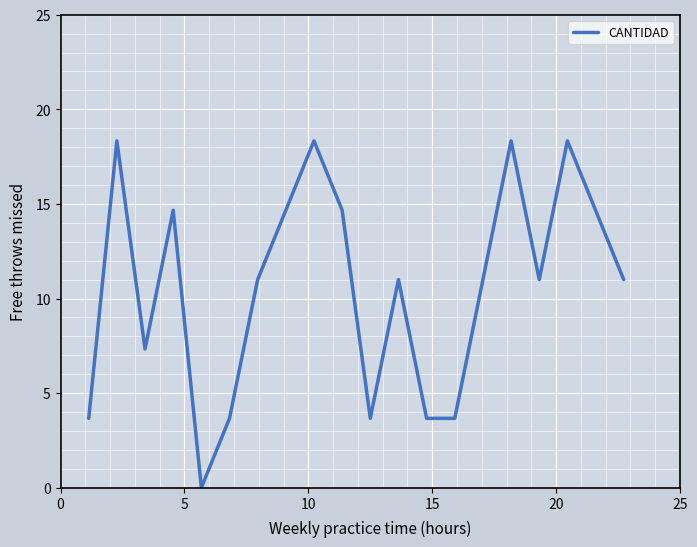

What is the maximum value shown in the chart?

18.3